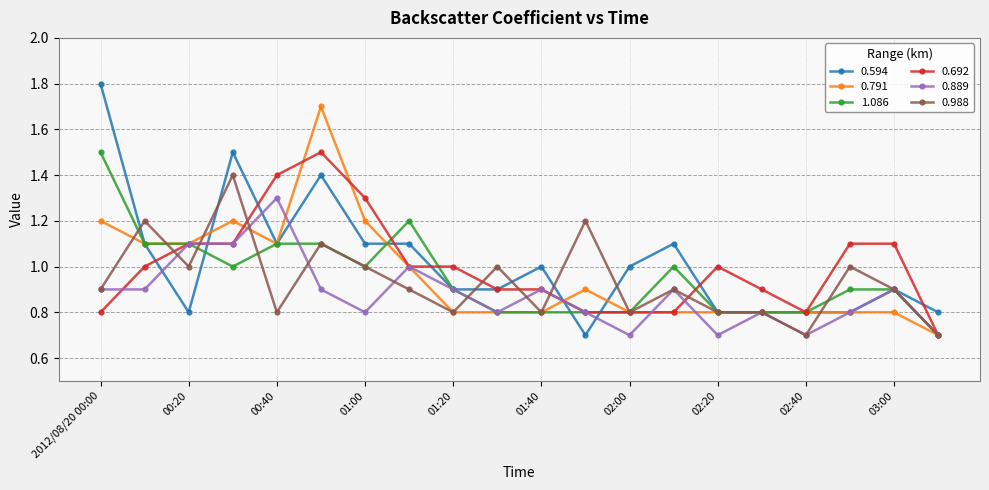

What is the highest value of the 0.594 series?

1.8